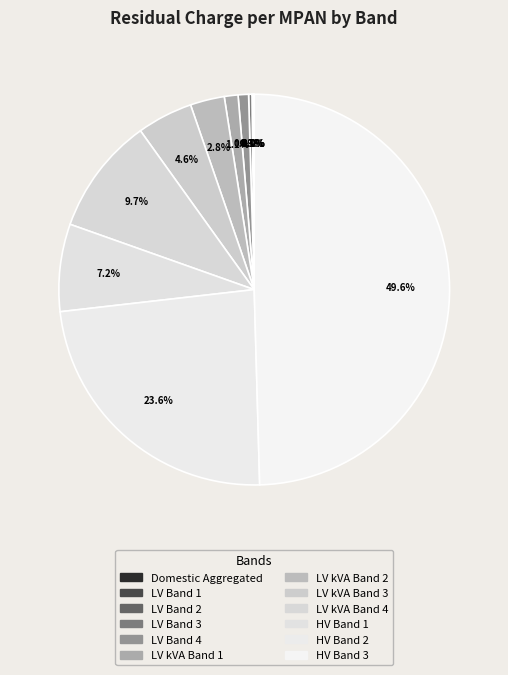

Count the number of slices in the pie.

12